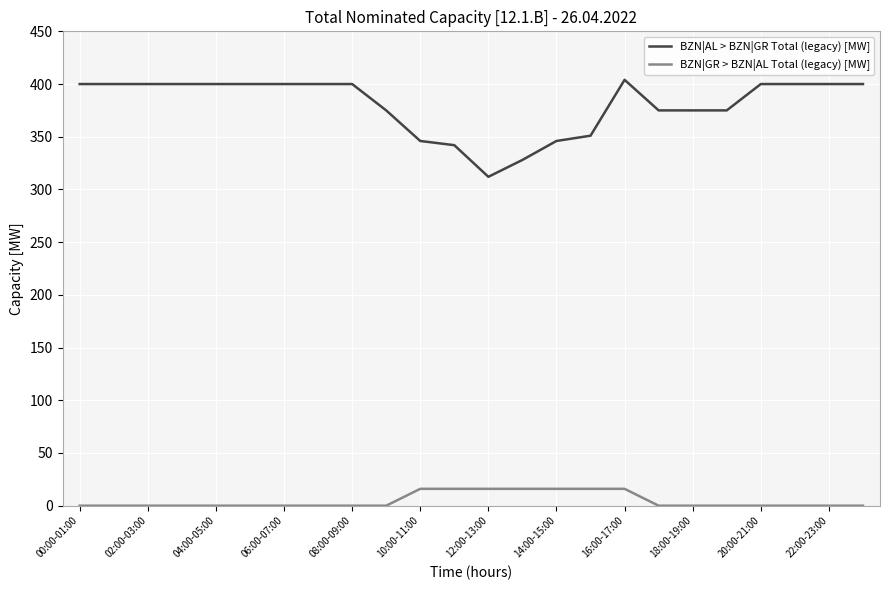

Which series has the largest range (max minus min)?

BZN|AL > BZN|GR Total (legacy) [MW]